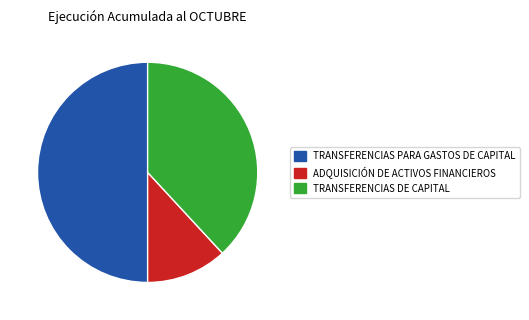

Count the number of slices in the pie.

3